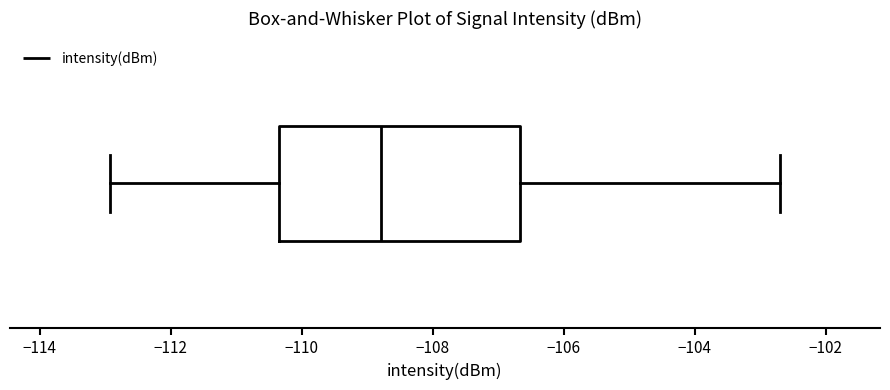

Transcribe this box plot: give where the median line is, the range the box spans, and where the two whiskers end, as read against the x-axis. The values are not printed on the chart, so give them approximately, as read against the axis.

median -108.8, box -110.4 to -106.6, whiskers -113.0 to -102.8